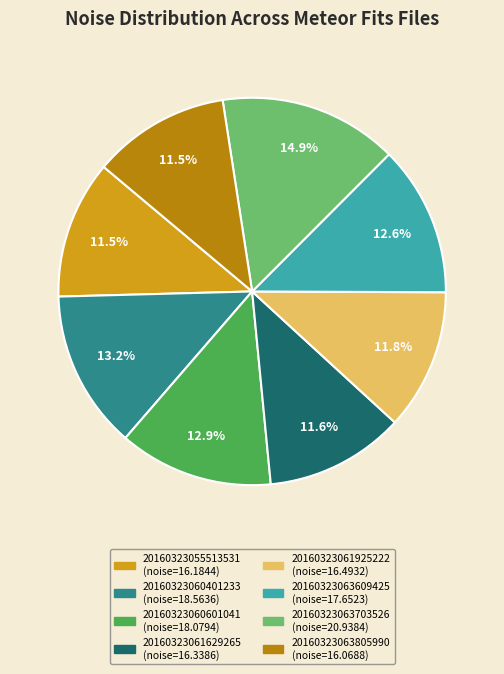

What percentage is the 20160323063609425 slice, to the nearest percent?

13%